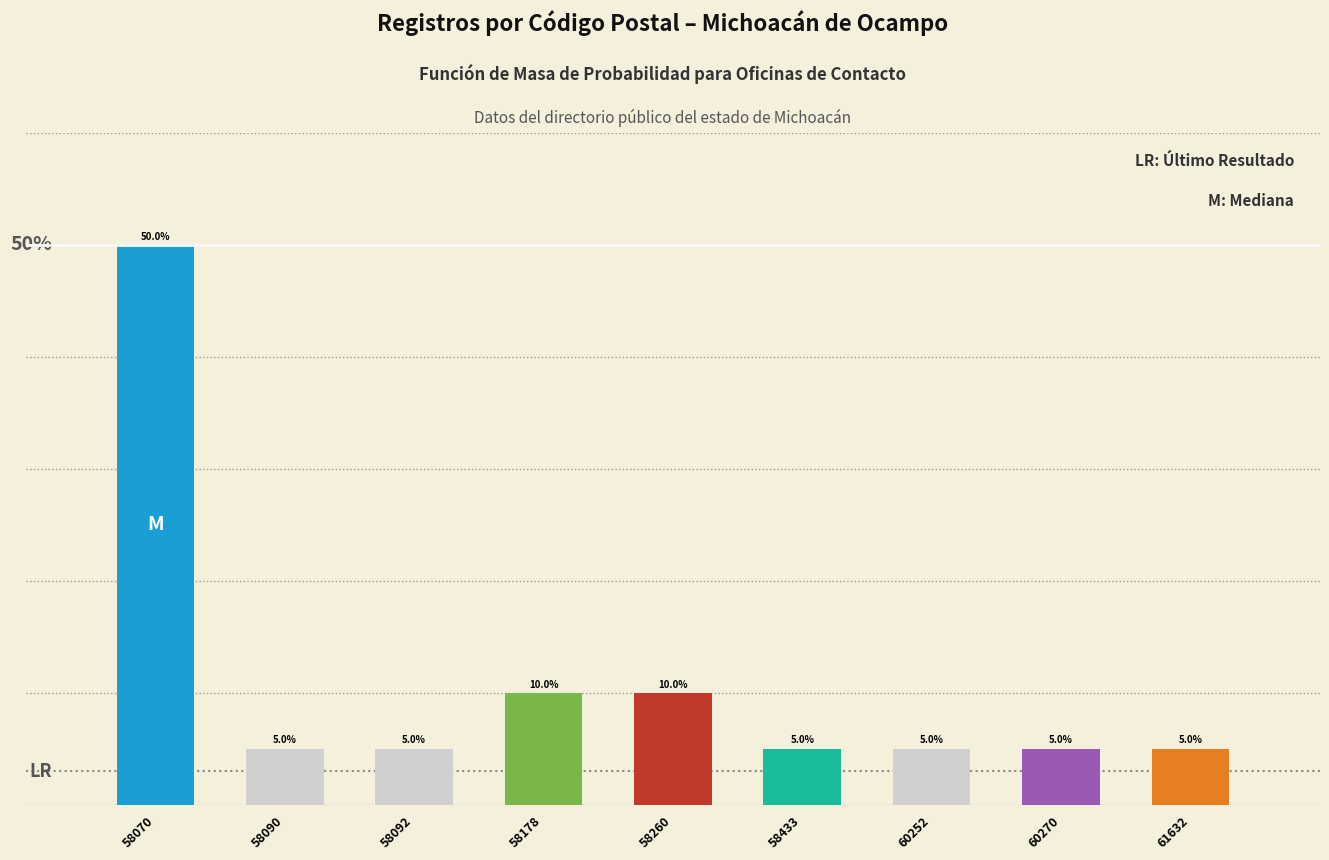

Does the chart contain any negative values?

No